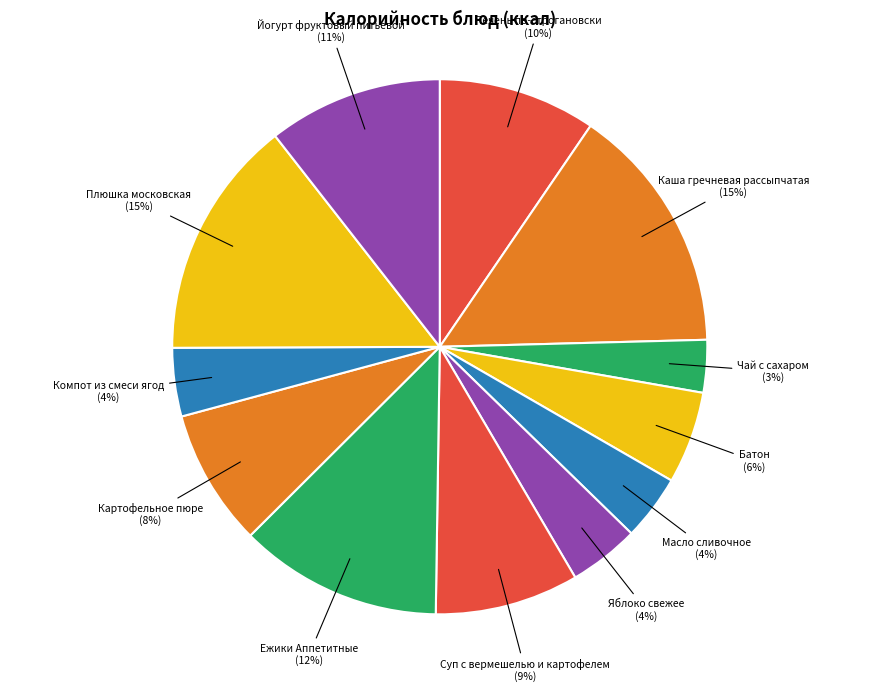

Combined, do Компот из смеси ягод and Картофельное пюре account for over 50%?

No